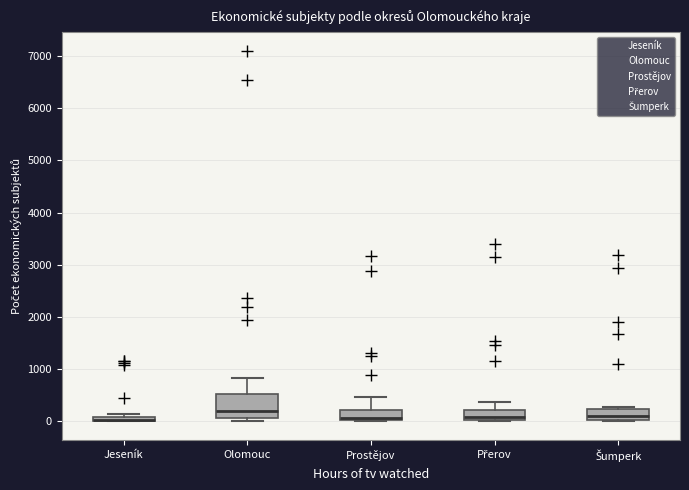

Where is the lower edge of the box for Olomouc on the y-axis? The values are not printed on the chart, so give them approximately, as read against the axis.

100